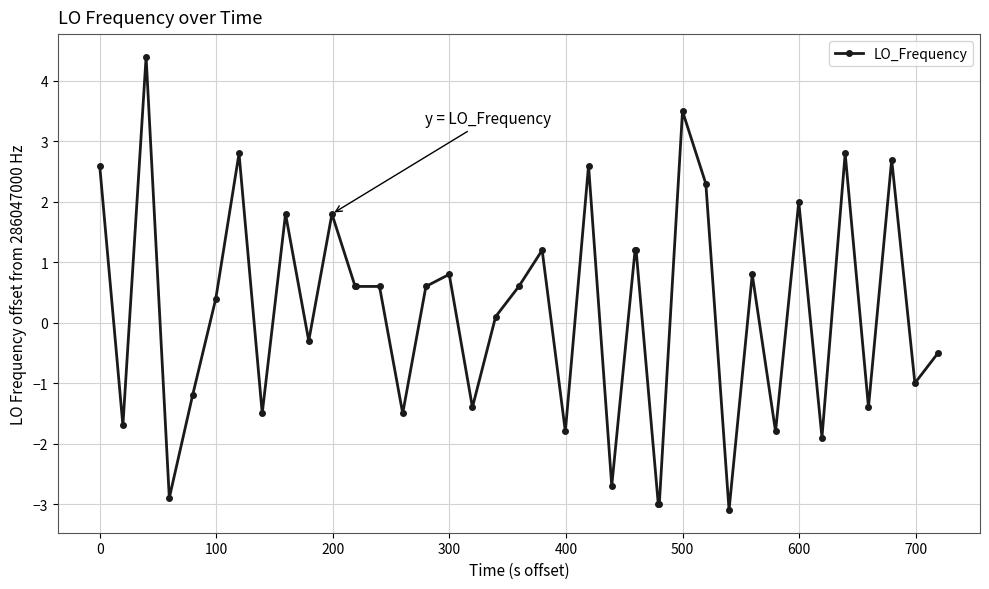

What is the value of the 9th point from the left?

1.8